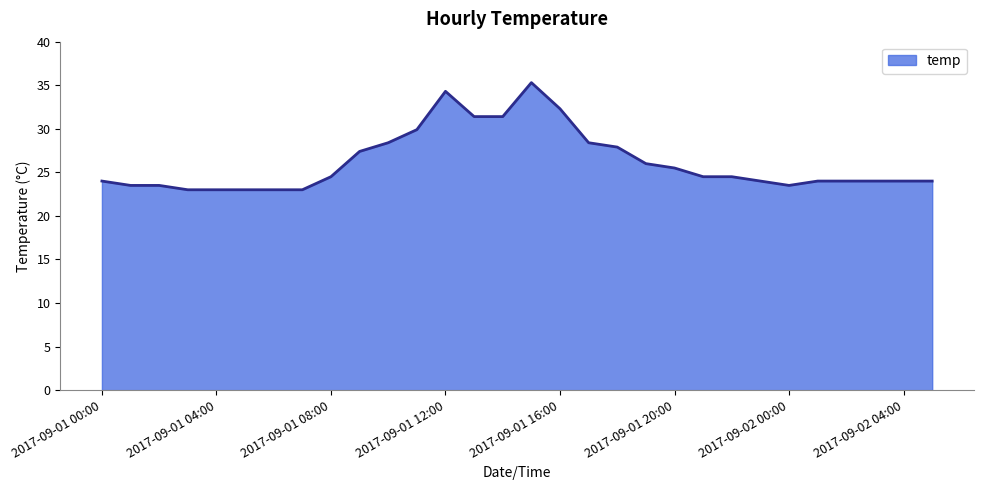

What is the minimum value shown in the chart?

23.0